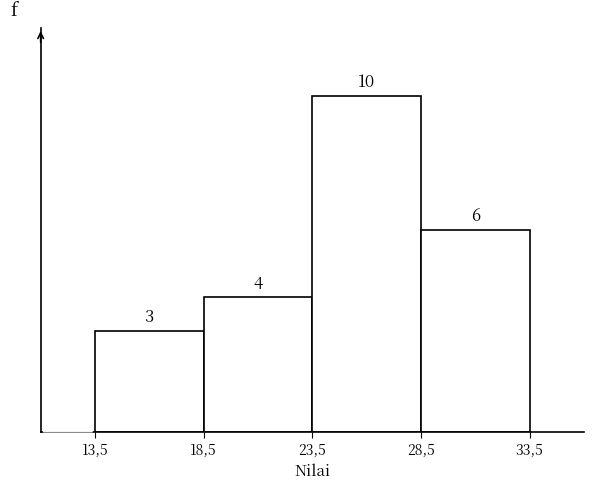

Reading left to right, transcribe all the data shown in this chart.

3	4	10	6